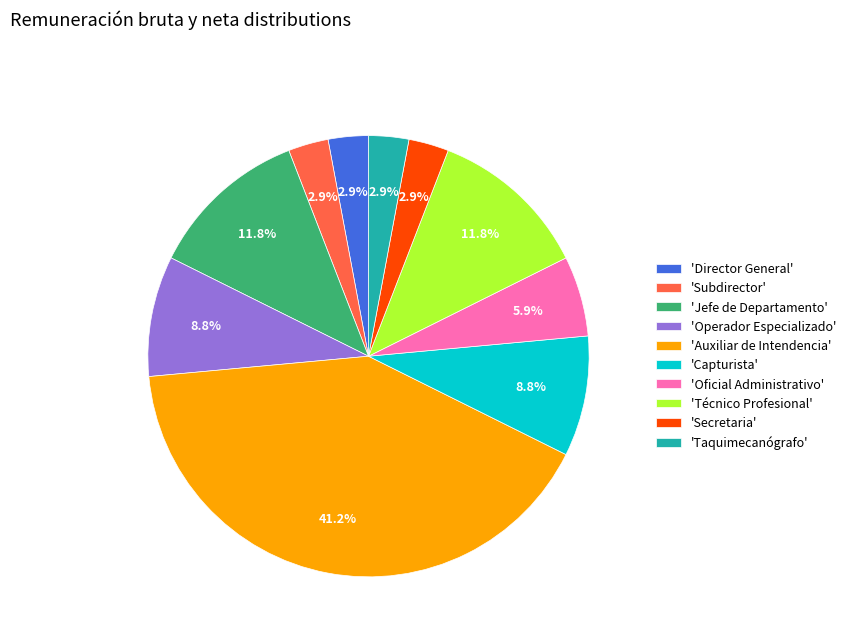

Combined, what portion of the pie is 'Subdirector' and 'Auxiliar de Intendencia'?

44.1%